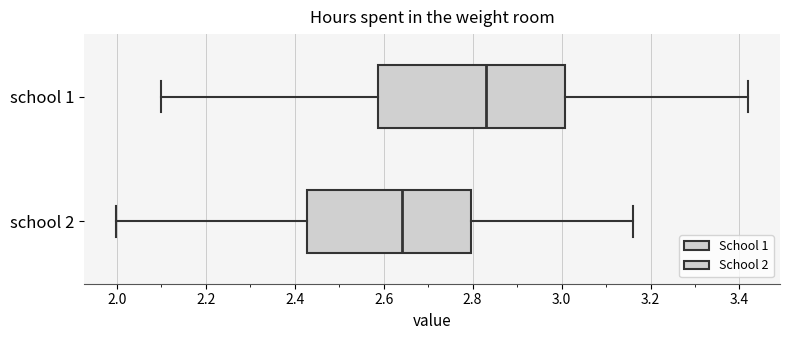

Reading bottom to top, transcribe this box plot: for each box, give where its median line is, the range the box spans, and where its two whiskers end, as read against the x-axis. The values are not printed on the chart, so give them approximately, as read against the axis.

school 2: median 2.64, box 2.42 to 2.80, whiskers 2.00 to 3.16
school 1: median 2.84, box 2.58 to 3.00, whiskers 2.10 to 3.42